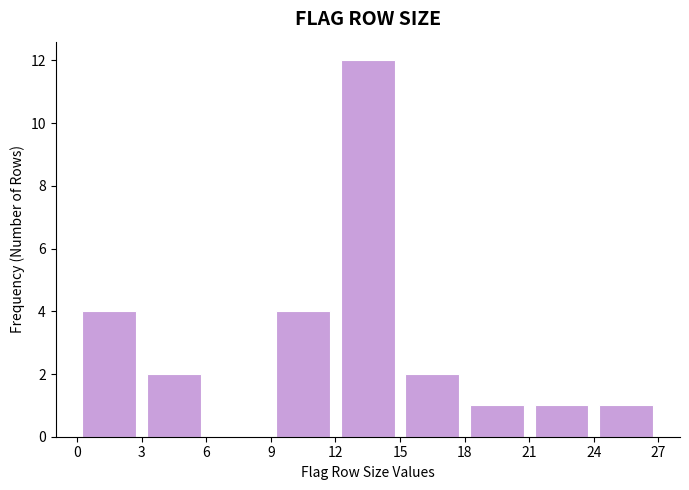

Reading left to right, list every bar in this chart as the range it spans on the x-axis followed by its height. The values are not printed on the chart, so give them approximately, as read against the axis.

0 to 3: 4
3 to 6: 2
6 to 9: 0
9 to 12: 4
12 to 15: 12
15 to 18: 2
18 to 21: 1
21 to 24: 1
24 to 27: 1